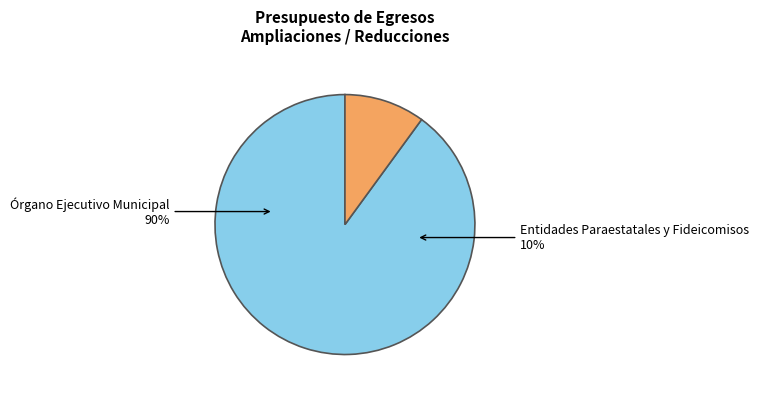

True or false: Entidades Paraestatales y Fideicomisos accounts for 10% of the total.

True